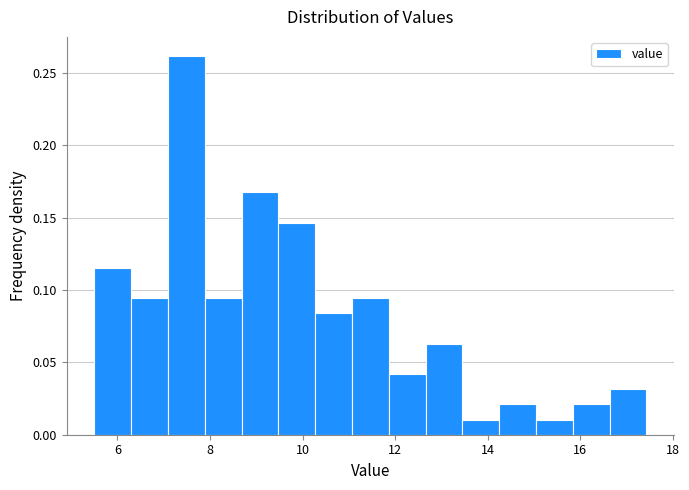

Read against the x-axis, roughly where is the centre of the tallest bar?

7.4